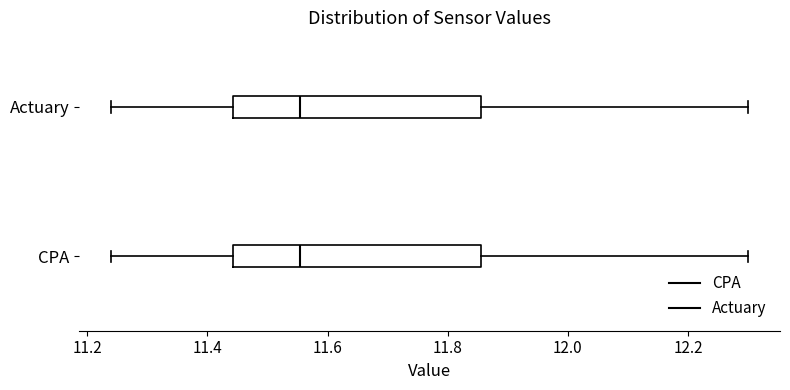

Reading bottom to top, read every box against the x-axis: the position of its median line, the range the box covers, and the ends of its whiskers. The values are not printed on the chart, so give them approximately, as read against the axis.

CPA: median 11.56, box 11.44 to 11.86, whiskers 11.24 to 12.30
Actuary: median 11.56, box 11.44 to 11.86, whiskers 11.24 to 12.30